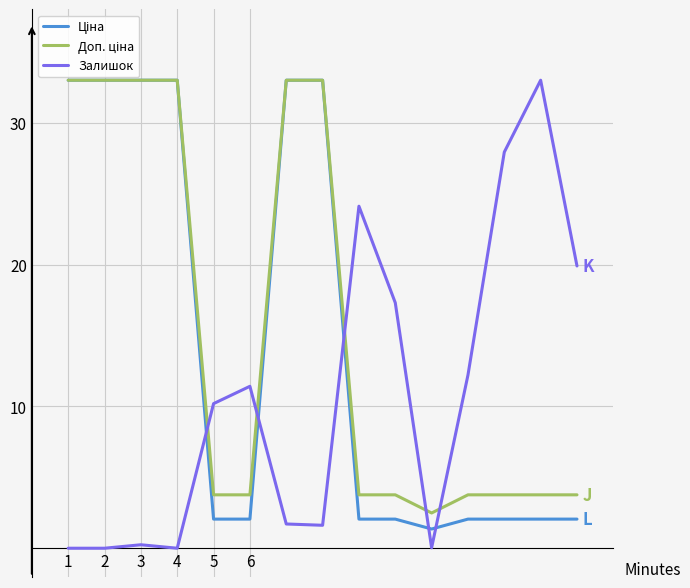

What is the greatest value displayed?

33.0